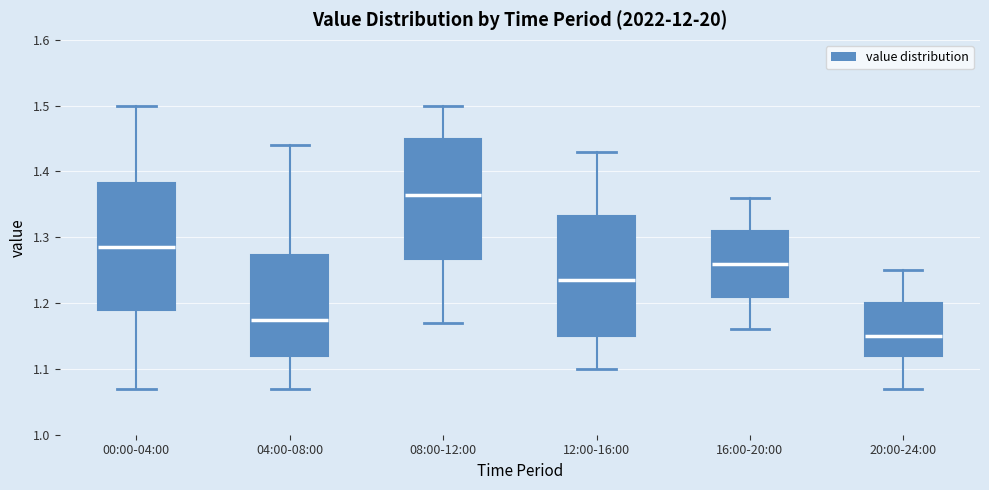

Reading left to right, read every box against the y-axis: the position of its median line, the range the box covers, and the ends of its whiskers. The values are not printed on the chart, so give them approximately, as read against the axis.

00:00-04:00: median 1.29, box 1.19 to 1.38, whiskers 1.07 to 1.50
04:00-08:00: median 1.18, box 1.12 to 1.27, whiskers 1.07 to 1.44
08:00-12:00: median 1.37, box 1.27 to 1.45, whiskers 1.17 to 1.50
12:00-16:00: median 1.24, box 1.15 to 1.33, whiskers 1.10 to 1.43
16:00-20:00: median 1.26, box 1.21 to 1.31, whiskers 1.16 to 1.36
20:00-24:00: median 1.15, box 1.12 to 1.20, whiskers 1.07 to 1.25